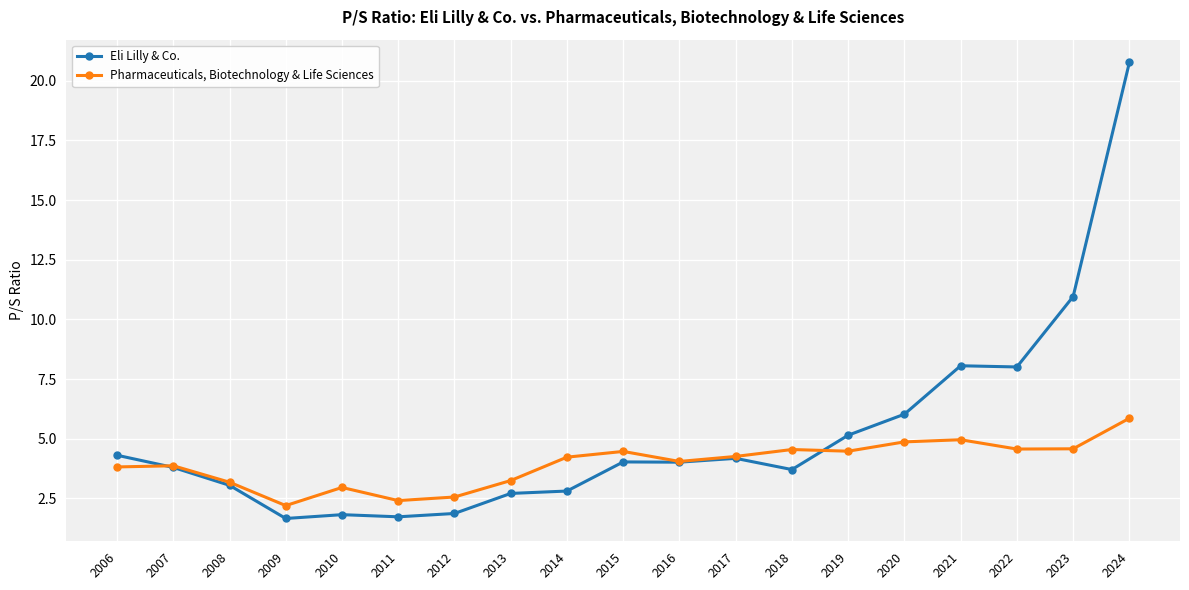

The Eli Lilly & Co. series shows 3.0 at 2008. True or false?

True